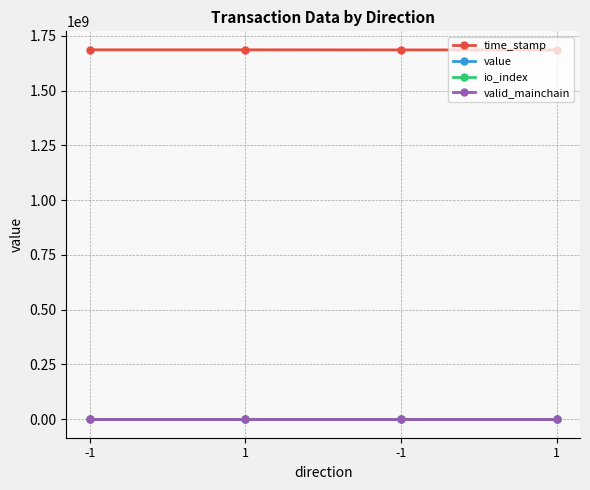

List the series in order of their peak value, lowest first.

io_index, valid_mainchain, value, time_stamp